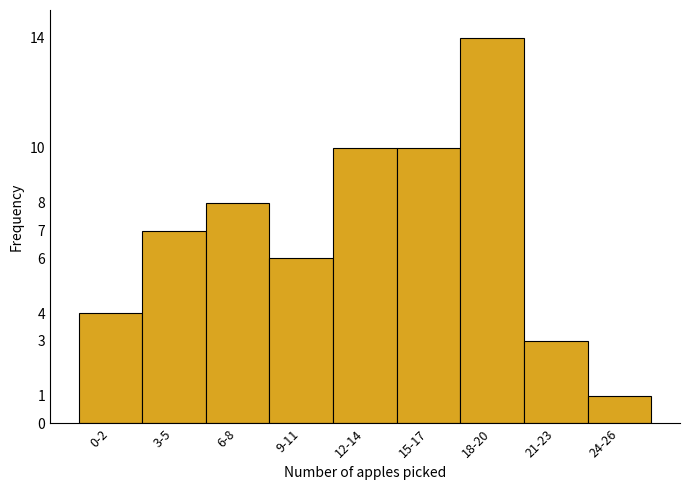

Reading left to right, extract all data points from this chart.

0-2=4	3-5=7	6-8=8	9-11=6	12-14=10	15-17=10	18-20=14	21-23=3	24-26=1